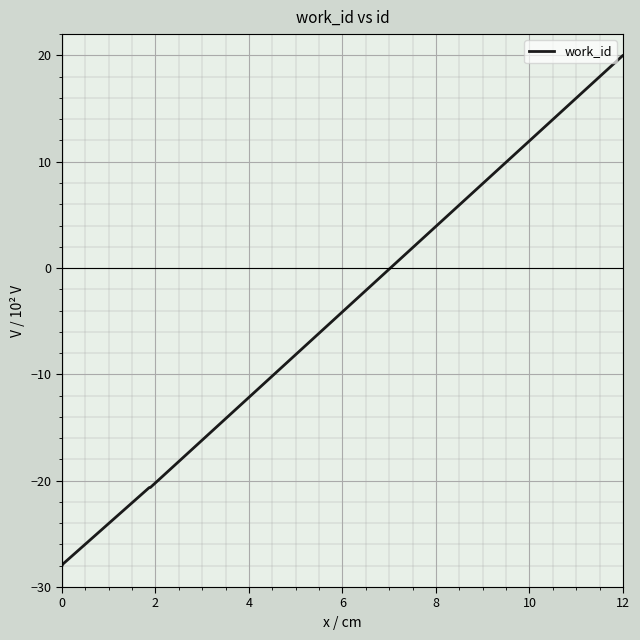

What is the greatest value displayed?

20.0